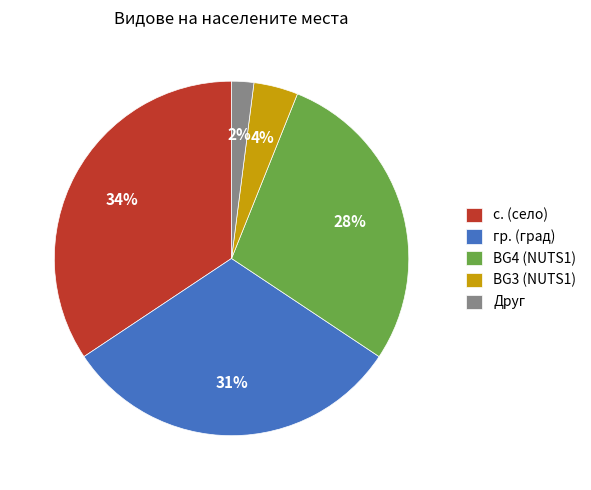

What percentage is the с. (село) slice, to the nearest percent?

34%